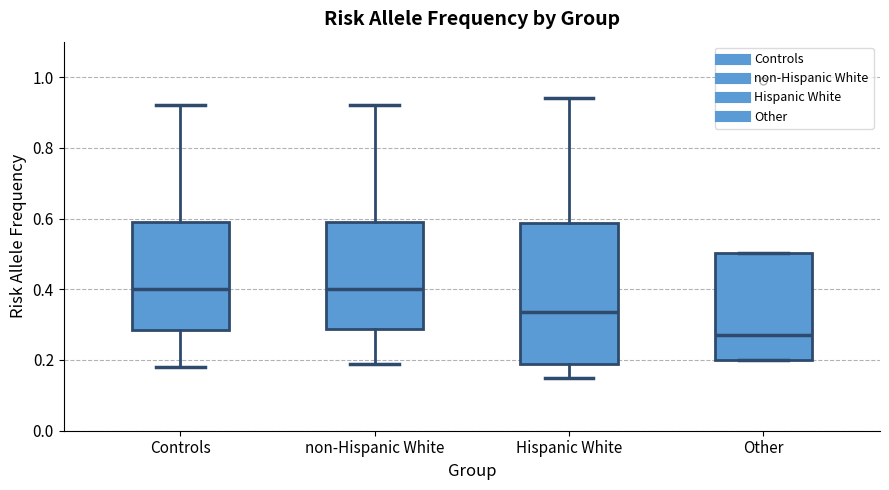

Comparing the boxes themselves (not the whiskers), which one is the tallest?

Hispanic White